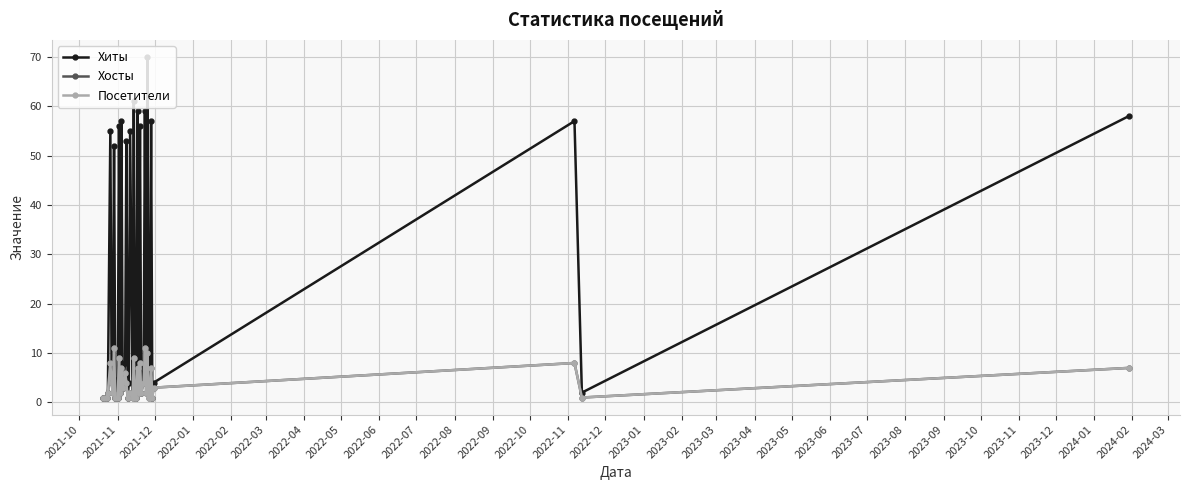

Is this an area chart (filled region under the line)?

No